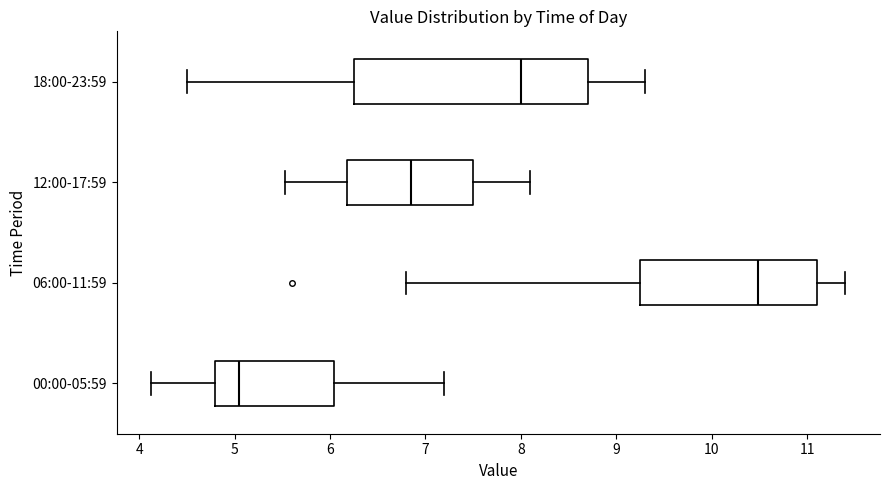

Reading bottom to top, read every box against the x-axis: the position of its median line, the range the box covers, and the ends of its whiskers. The values are not printed on the chart, so give them approximately, as read against the axis.

00:00-05:59: median 5.1, box 4.8 to 6.0, whiskers 4.1 to 7.2
06:00-11:59: median 10.5, box 9.3 to 11.1, whiskers 6.8 to 11.4
12:00-17:59: median 6.9, box 6.2 to 7.5, whiskers 5.5 to 8.1
18:00-23:59: median 8.0, box 6.3 to 8.7, whiskers 4.5 to 9.3